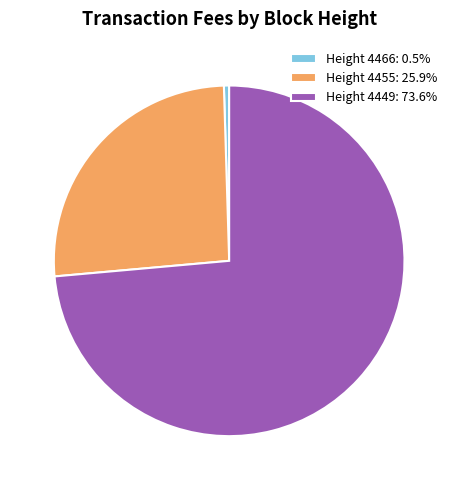

Is Height 4449: 73.6% the majority of the pie?

Yes